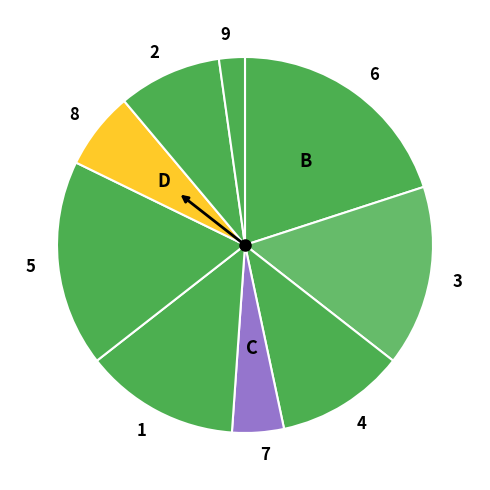

How many segments does this pie chart have?

9